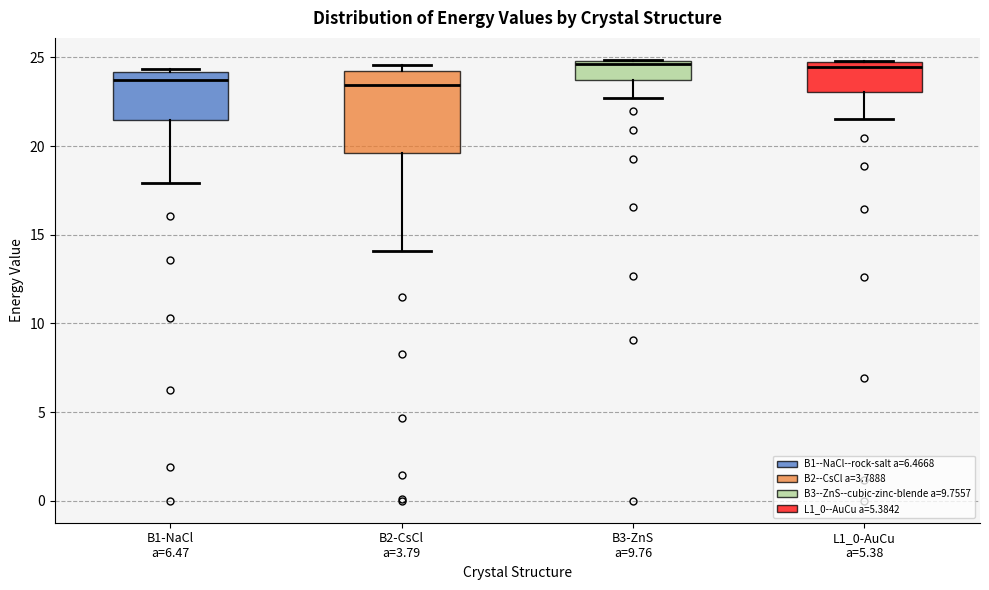

Comparing the boxes themselves (not the whiskers), which one is the tallest?

B2-CsCl a=3.79